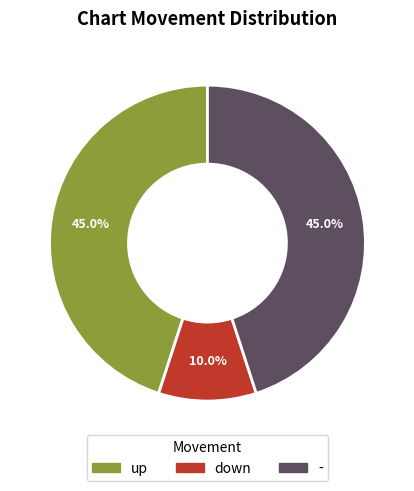

Which slice is the smallest?

down